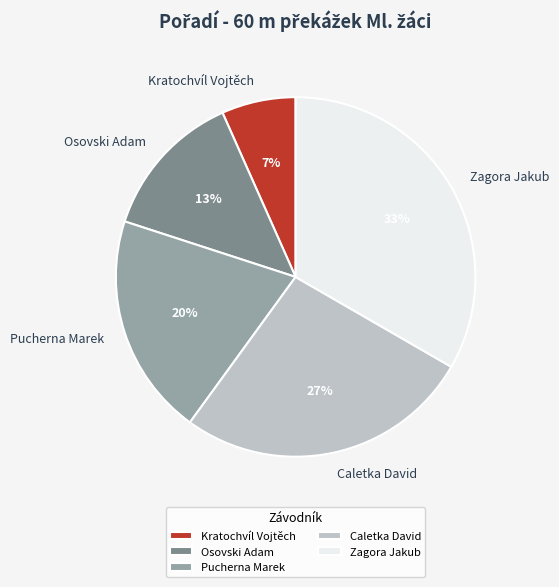

Is it true that Caletka David is 27% of the pie?

True